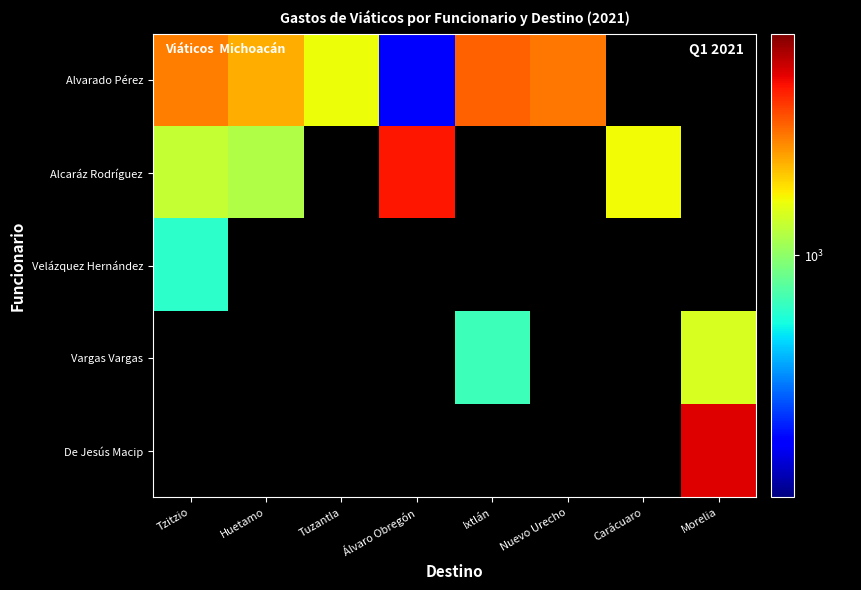

Is the value of De Jesús Macip at Álvaro Obregón greater than the value of Alvarado Pérez at Nuevo Urecho?

No